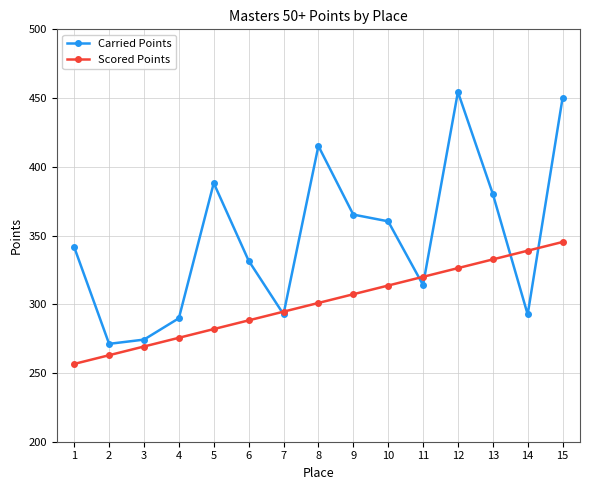

What is the value of the Scored Points point at the 12th from the left?

326.3